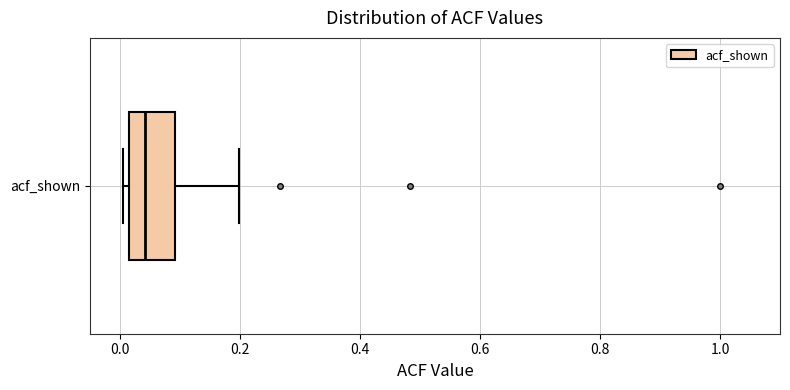

Where does the median line of the box for acf_shown sit on the x-axis? The values are not printed on the chart, so give them approximately, as read against the axis.

0.04